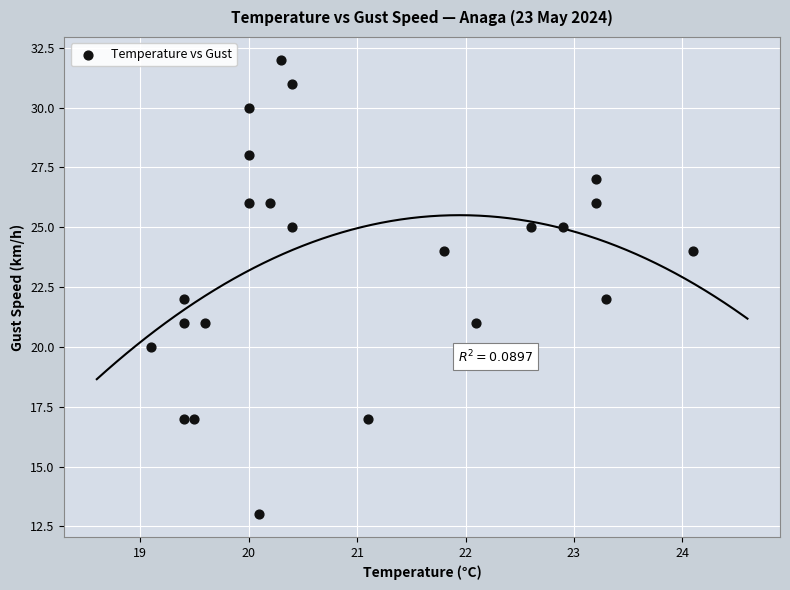

What is the range of Y values (max minus min)?

19